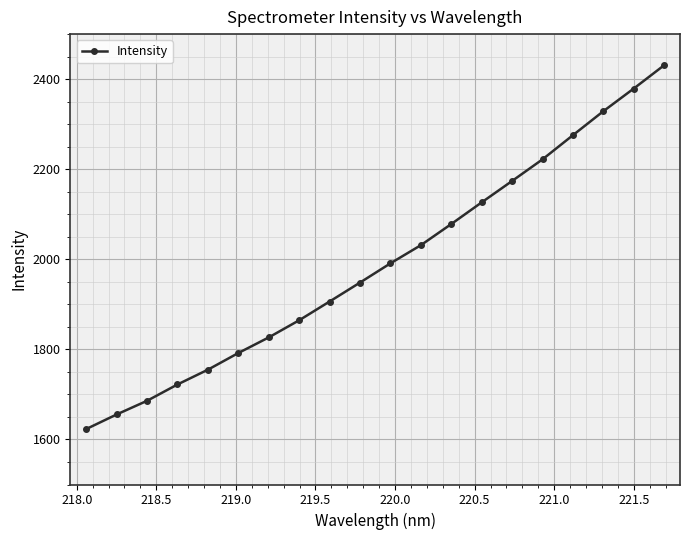

Reading left to right, list all the values displayed in this chart.

1623.1	1655.5	1685.9	1722.1	1754.9	1792.0	1826.6	1864.7	1906.3	1948.4	1991.1	2031.4	2078.3	2126.4	2173.9	2221.9	2275.5	2328.7	2379.0	2430.8